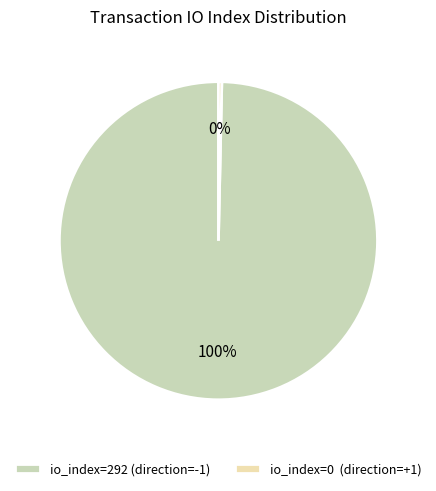

Which has a higher value, io_index=0 (direction=+1) or io_index=292 (direction=-1)?

io_index=292 (direction=-1)